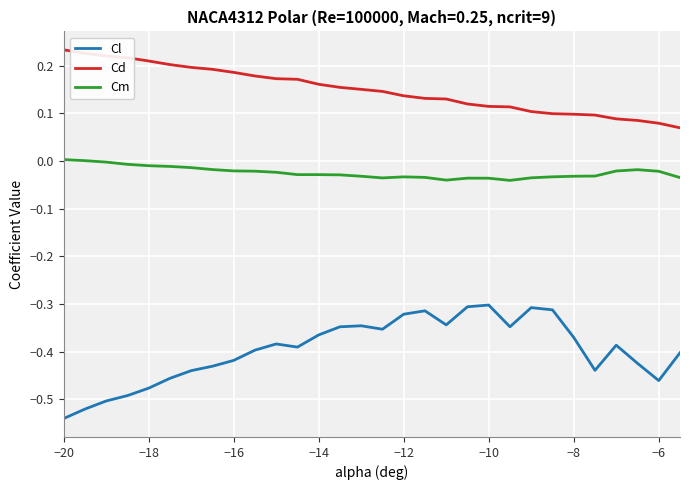

Which series has the largest total across all categories?

Cd